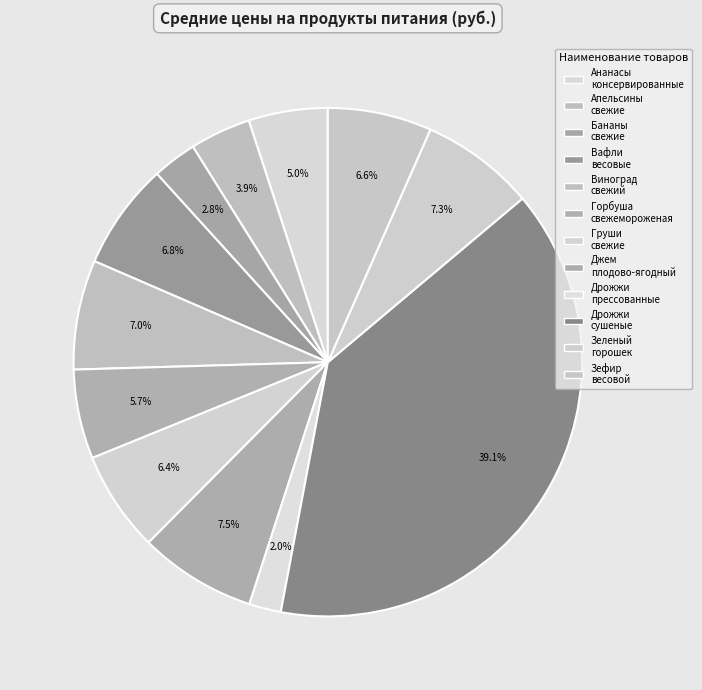

Rank the categories by value from highest to lowest.

Дрожжи хлебопекарные сушеные, Джем плодово-ягодный, Зеленый горошек консервированный, Виноград свежий, Вафли весовые, Зефир весовой, Груши свежие, Горбуша свежемороженая, Ананасы консервированные, Апельсины свежие, Бананы свежие, Дрожжи хлебопекарные прессованные